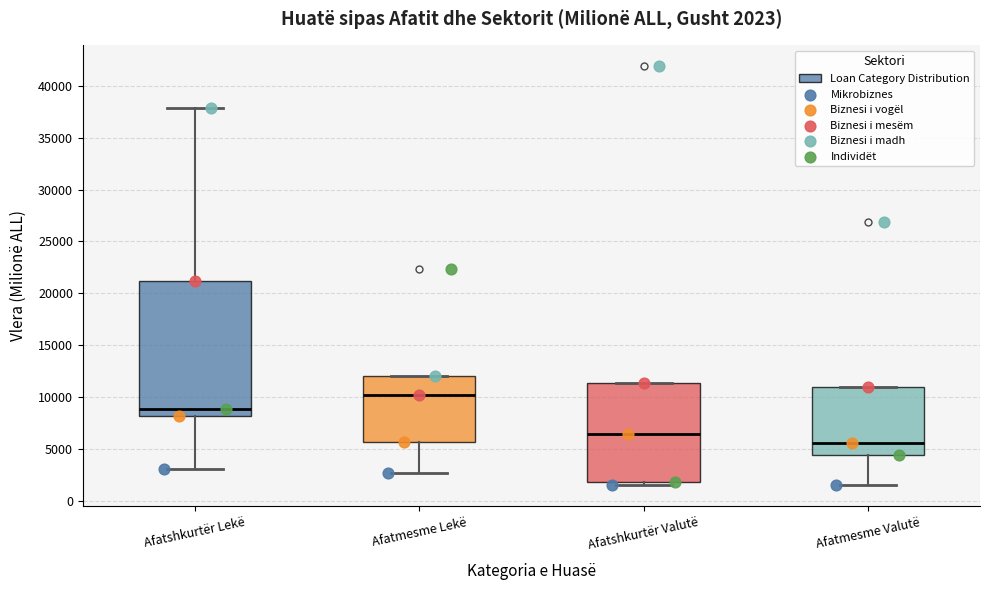

Which box has the highest median line?

Afatmesme Lekë